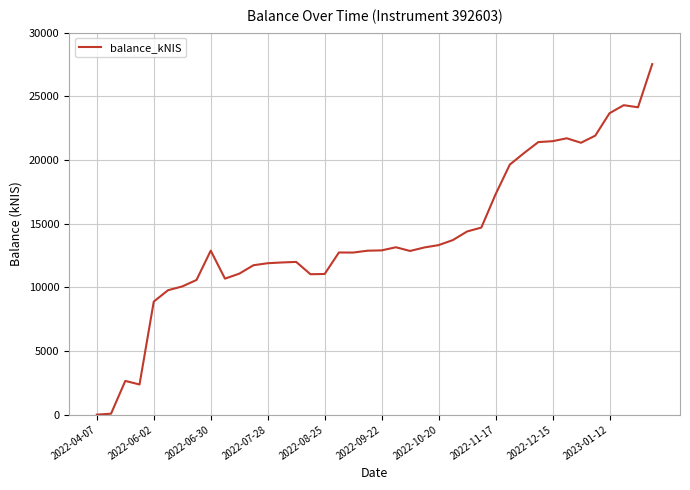

What is the greatest value displayed?

27532.1